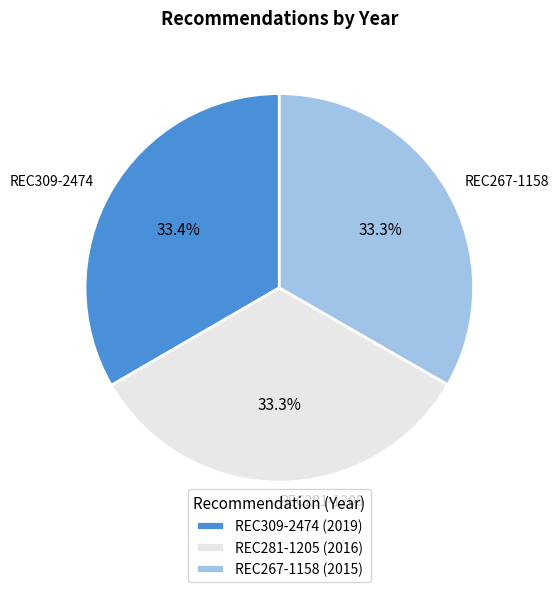

To the nearest percent, what percentage of the pie is REC267-1158?

33%